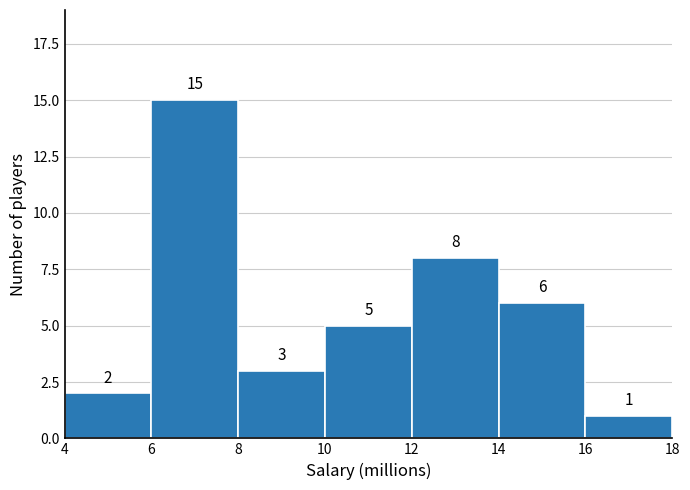

Which range on the x-axis has the tallest bar?

6 to 8